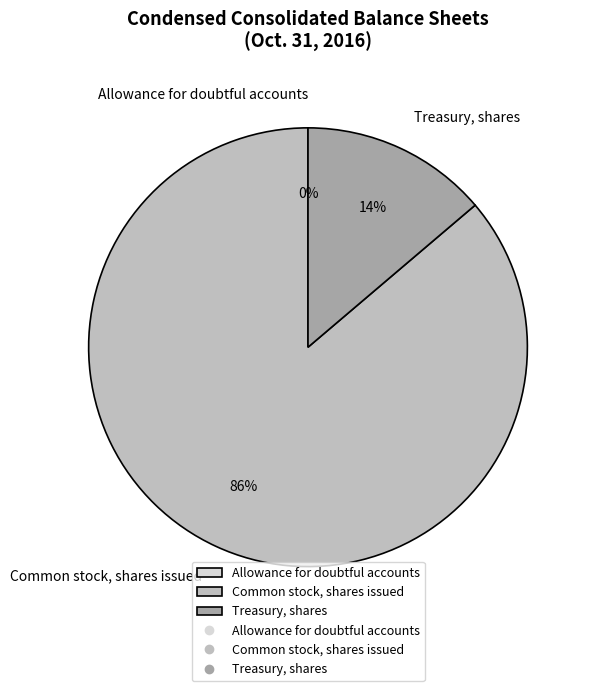

To the nearest percent, what percentage of the pie is Treasury, shares?

14%